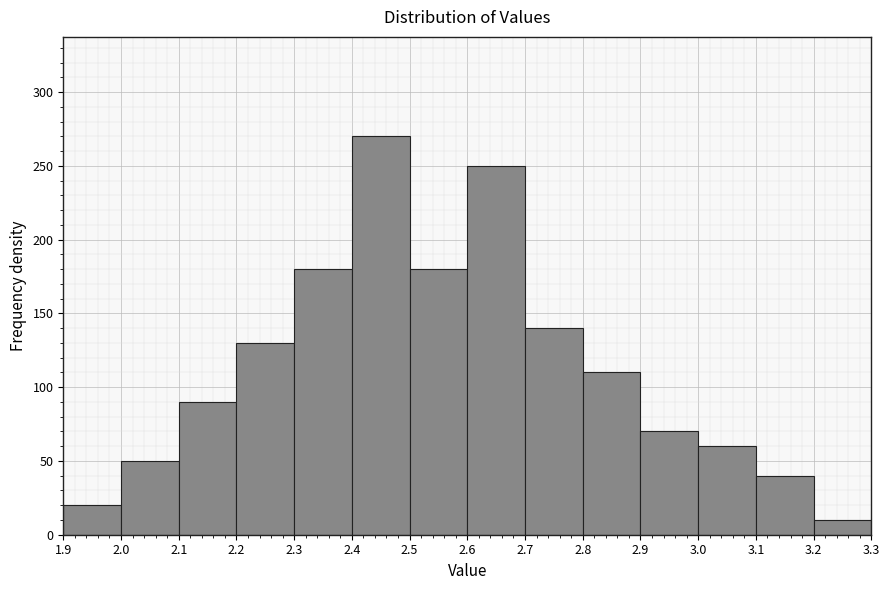

What is the height of the bar covering 2.3 to 2.4 on the x-axis? The values are not printed on the chart, so give them approximately, as read against the axis.

180